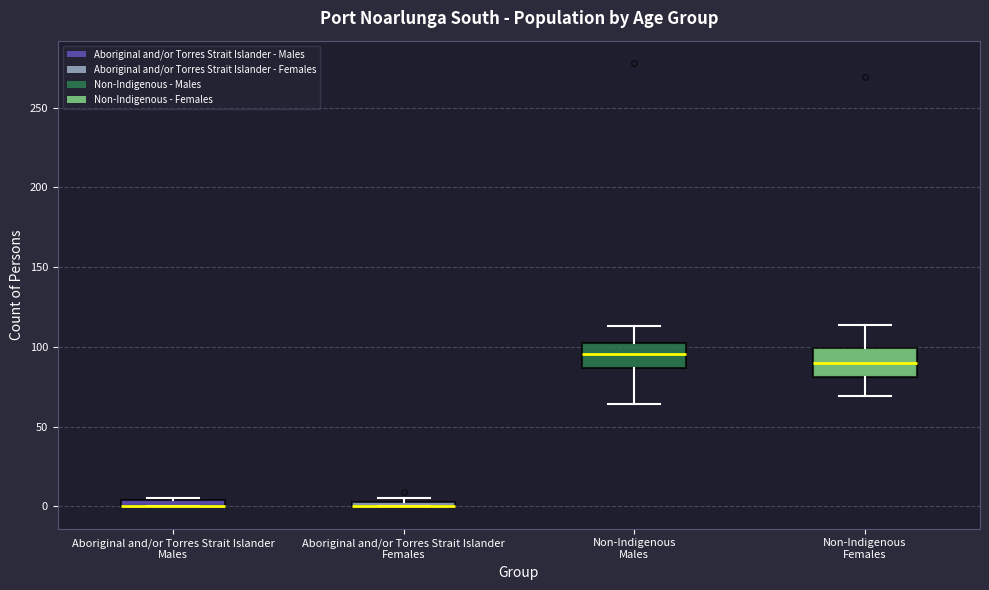

Where does the lower whisker of the box for Non-Indigenous Females end on the y-axis? The values are not printed on the chart, so give them approximately, as read against the axis.

70